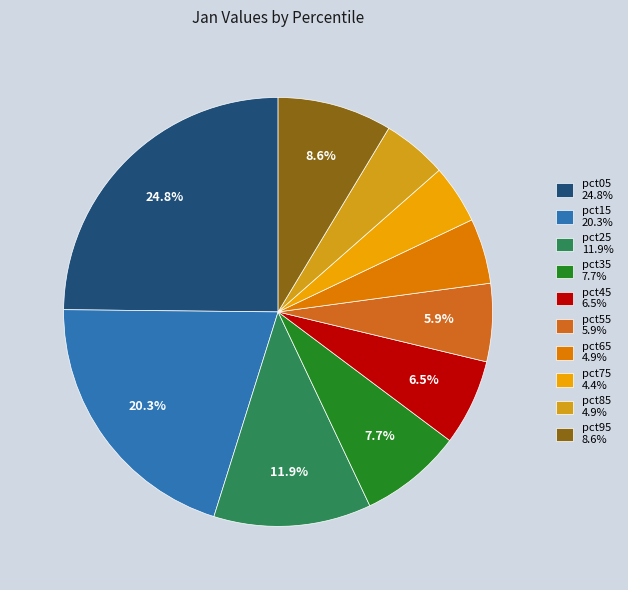

To the nearest percent, what percentage of the pie is pct15?

20%